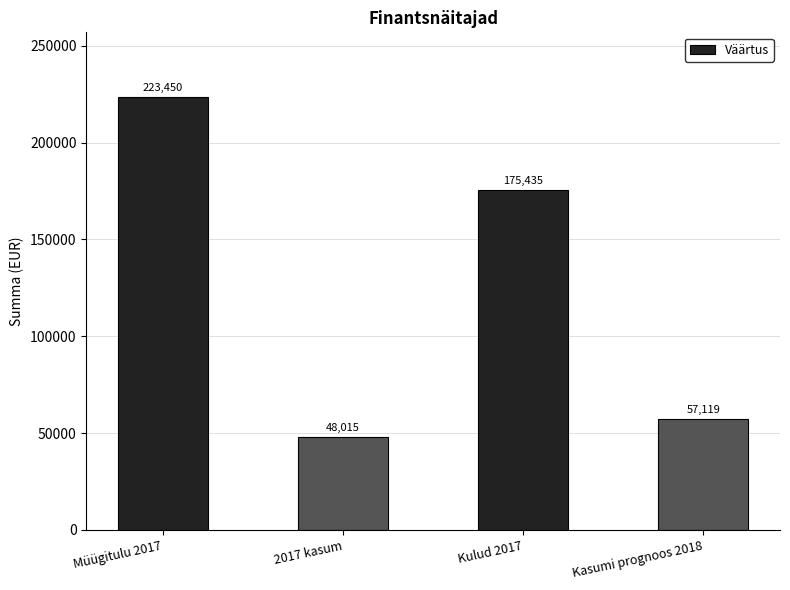

What is the difference between the maximum and minimum values?

175435.0